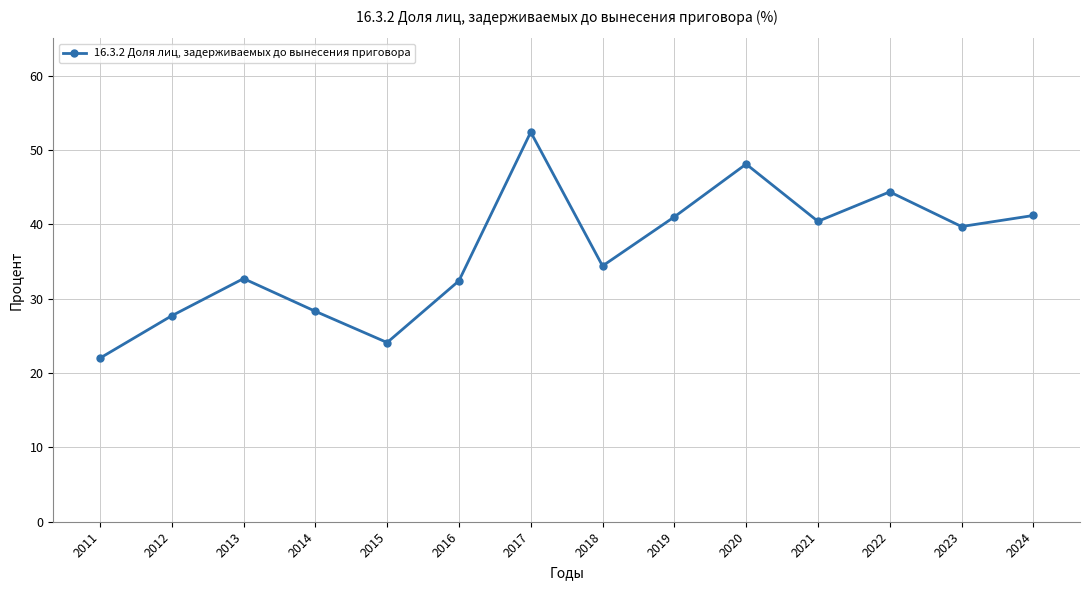

At which category does the data reach its first local peak?

2013